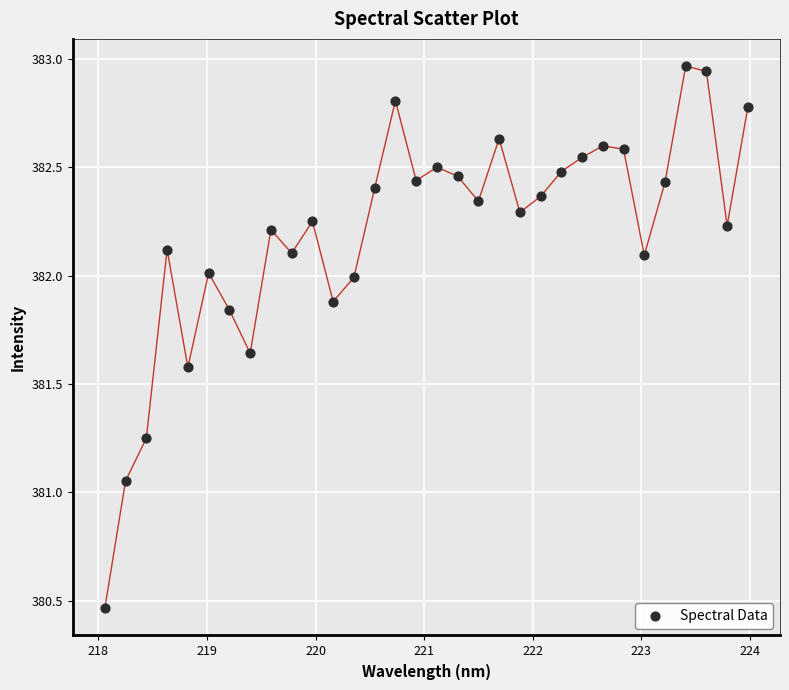

What is the range of X values (max minus min)?

5.9